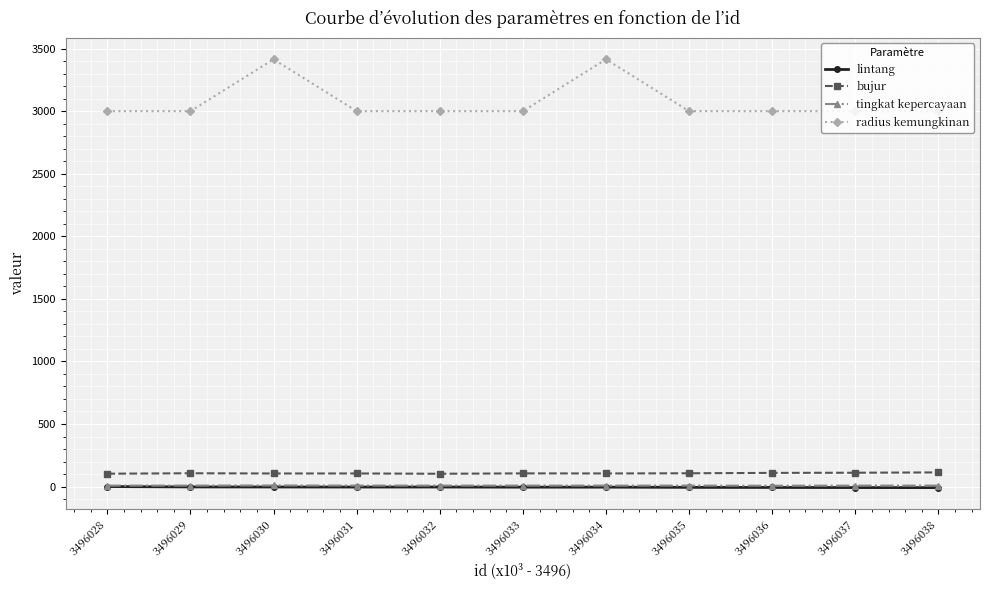

What is the maximum value for bujur?

113.3